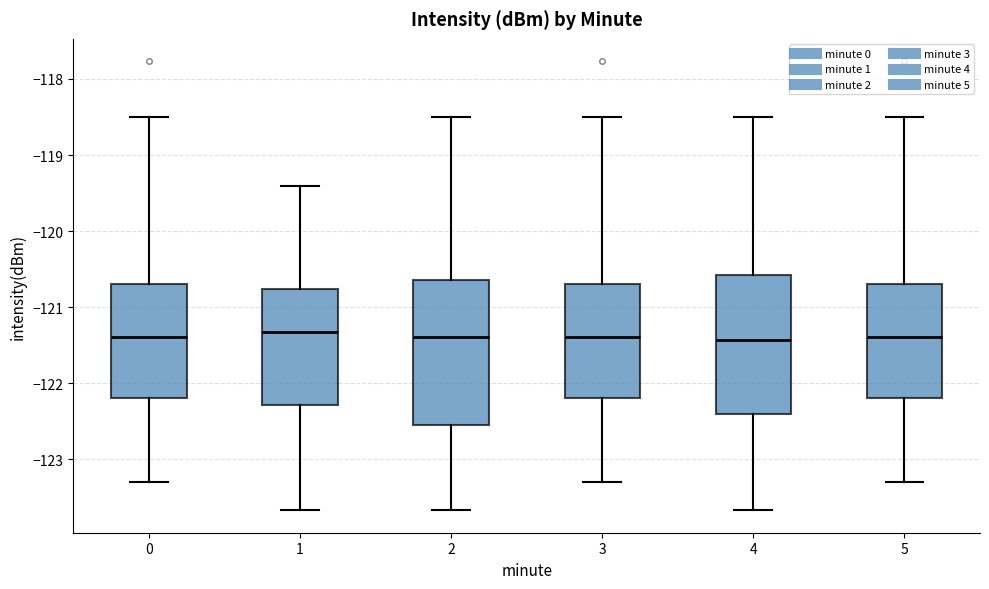

Reading left to right, read every box against the y-axis: the position of its median line, the range the box covers, and the ends of its whiskers. The values are not printed on the chart, so give them approximately, as read against the axis.

0: median -121.4, box -122.2 to -120.7, whiskers -123.3 to -118.5
1: median -121.3, box -122.3 to -120.8, whiskers -123.7 to -119.4
2: median -121.4, box -122.6 to -120.6, whiskers -123.7 to -118.5
3: median -121.4, box -122.2 to -120.7, whiskers -123.3 to -118.5
4: median -121.4, box -122.4 to -120.6, whiskers -123.7 to -118.5
5: median -121.4, box -122.2 to -120.7, whiskers -123.3 to -118.5